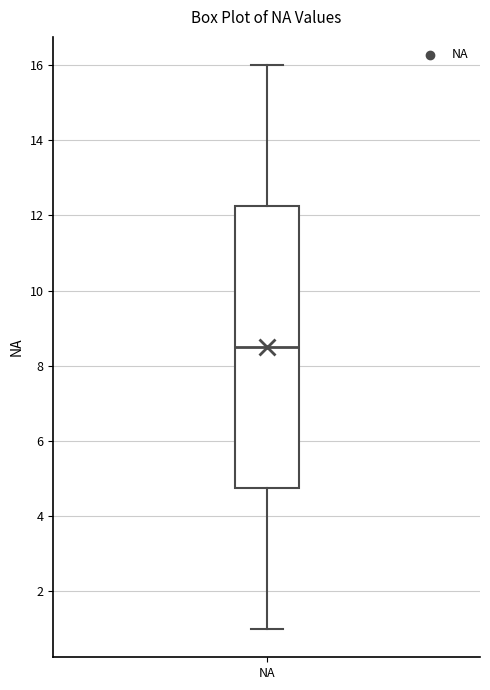

Where is the lower edge of the box for NA on the y-axis? The values are not printed on the chart, so give them approximately, as read against the axis.

4.8